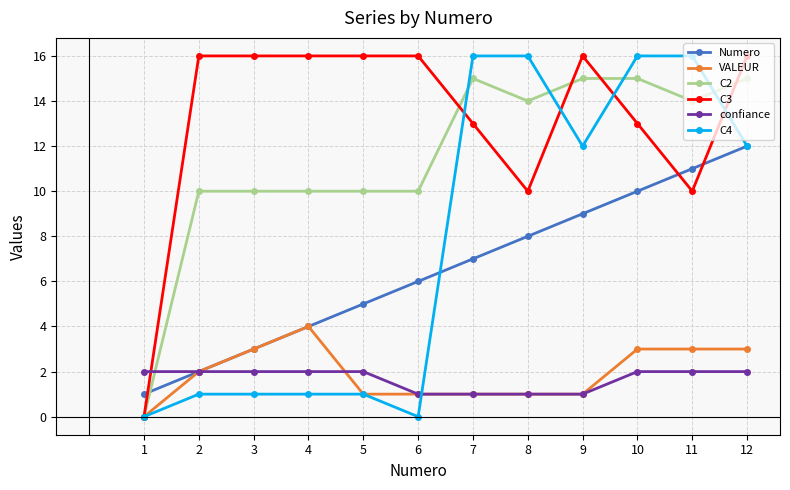

True or false: C4 has a value of 16 at 8.

True